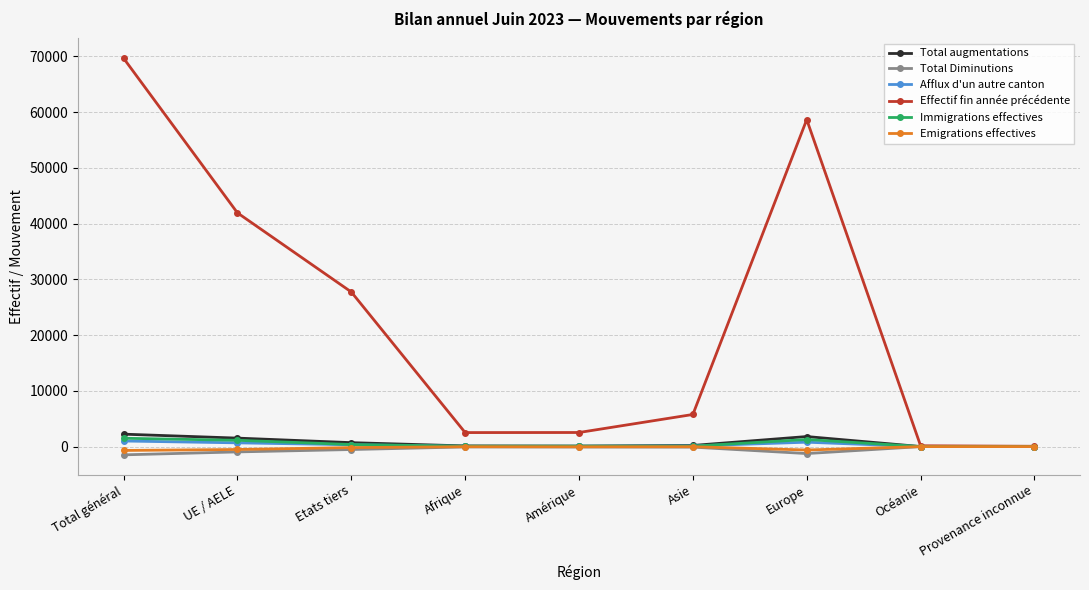

How many lines are shown in the chart?

6